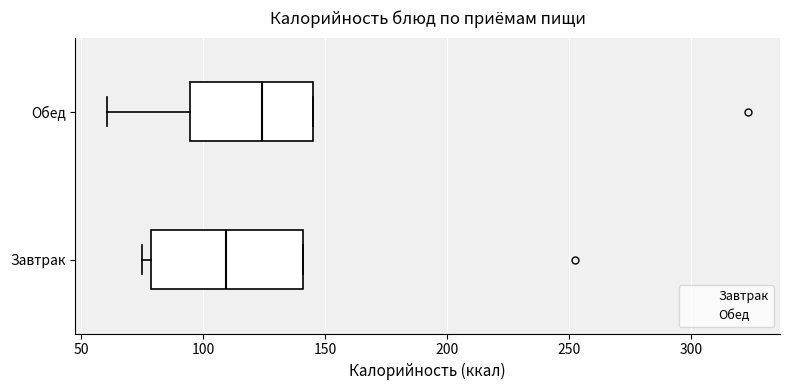

Where is the right edge of the box for Обед on the x-axis? The values are not printed on the chart, so give them approximately, as read against the axis.

145